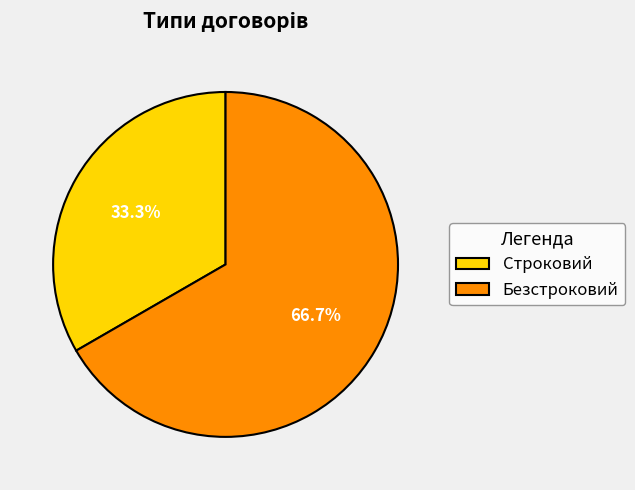

Rank the categories by value from lowest to highest.

Строковий, Безстроковий